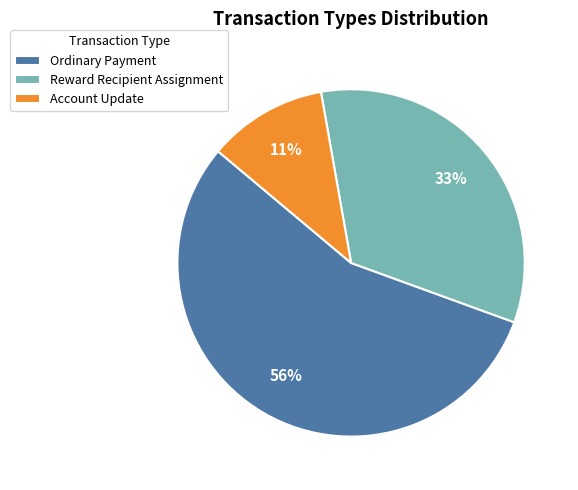

Rank the categories by value from lowest to highest.

Account Update, Reward Recipient Assignment, Ordinary Payment